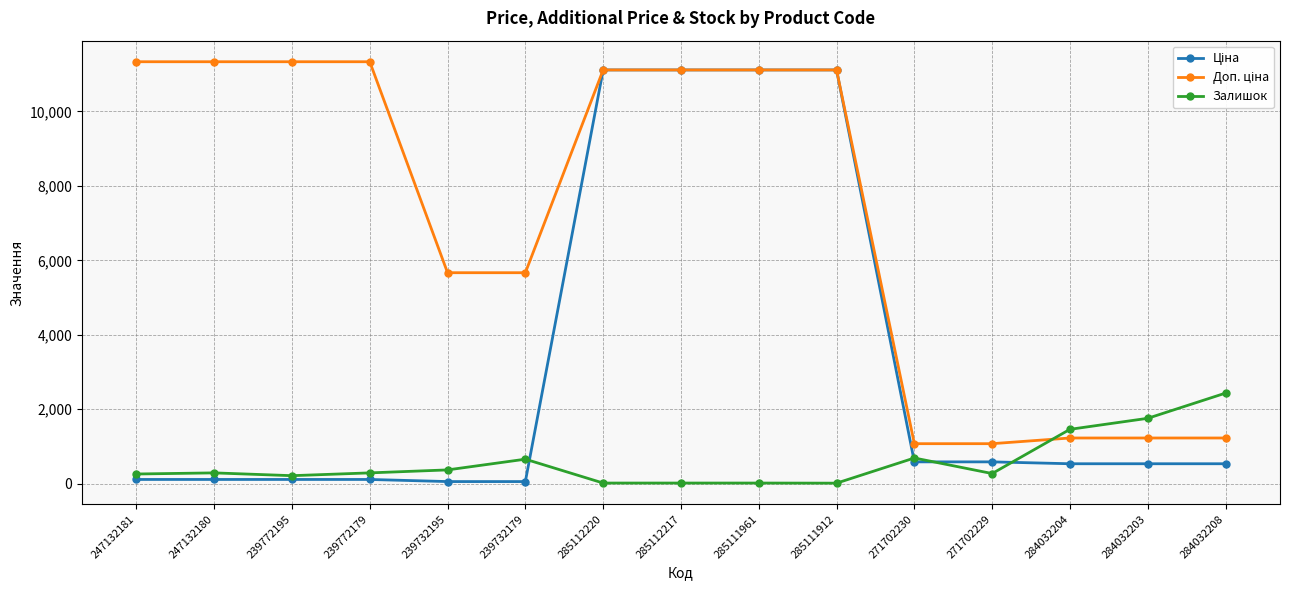

True or false: Залишок has more than 0 interior local peaks.

True